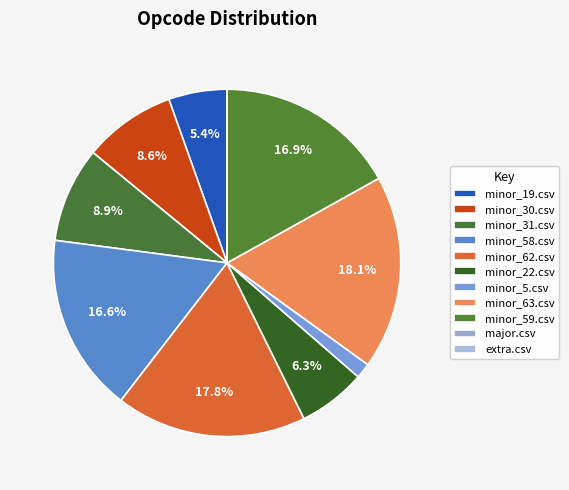

To the nearest percent, what is the average slice percentage?

9%